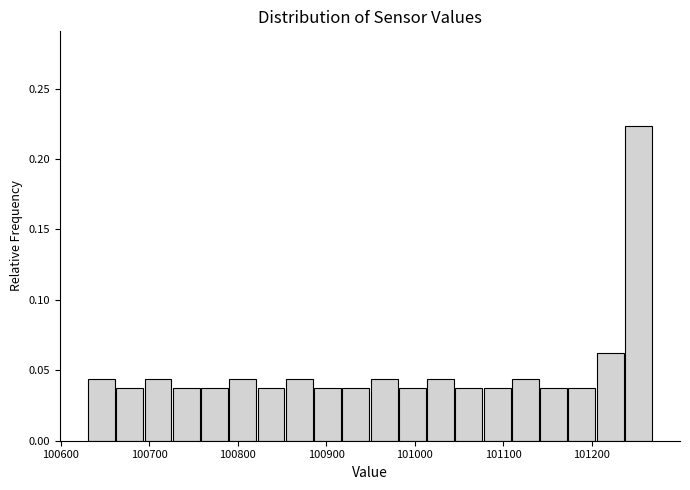

Around what value on the x-axis is the tallest bar? Give the approximate position of its centre, as read against the axis.

101250